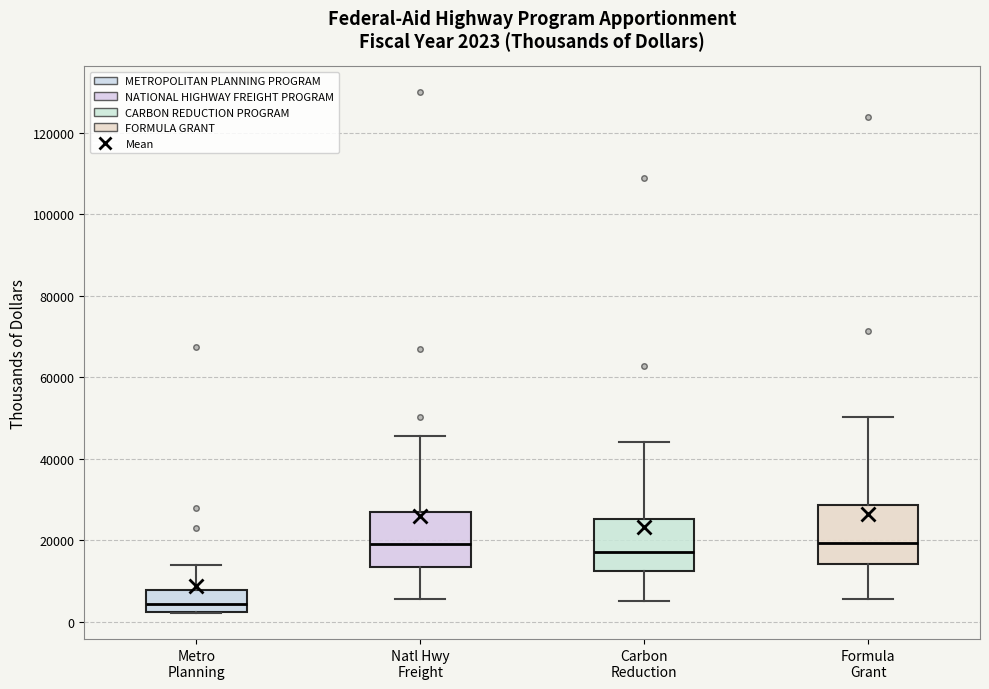

Which box has the lowest median line?

Metro Planning